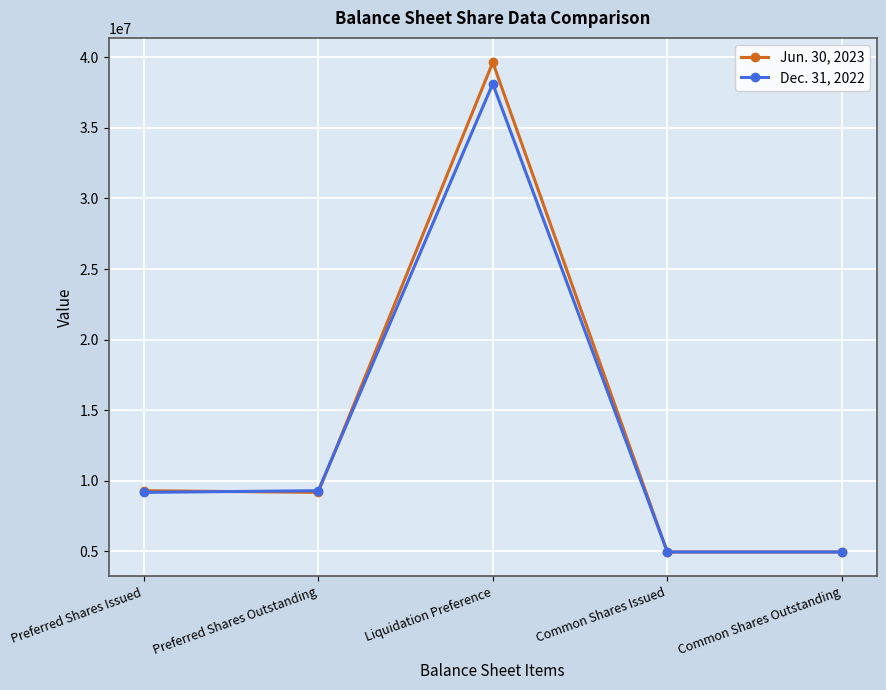

Is the value of Jun. 30, 2023 at Liquidation Preference greater than the value of Dec. 31, 2022 at Preferred Shares Issued?

Yes